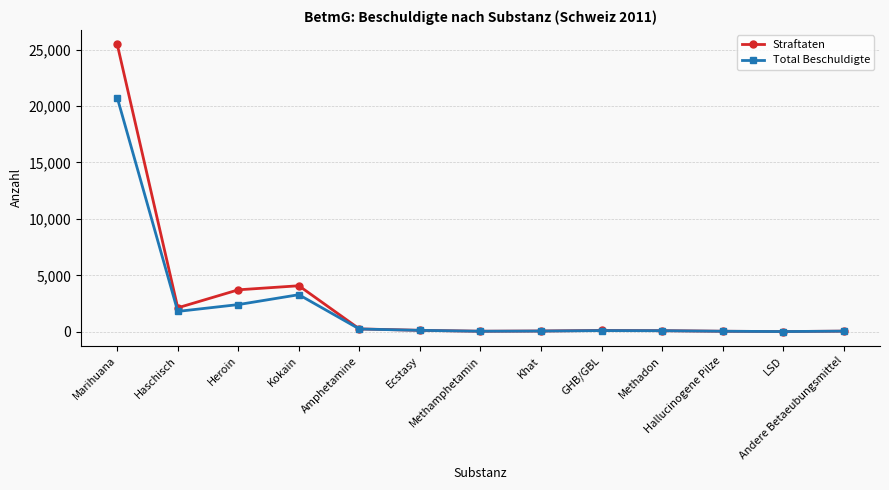

Read the Straftaten value at Haschisch.

2124